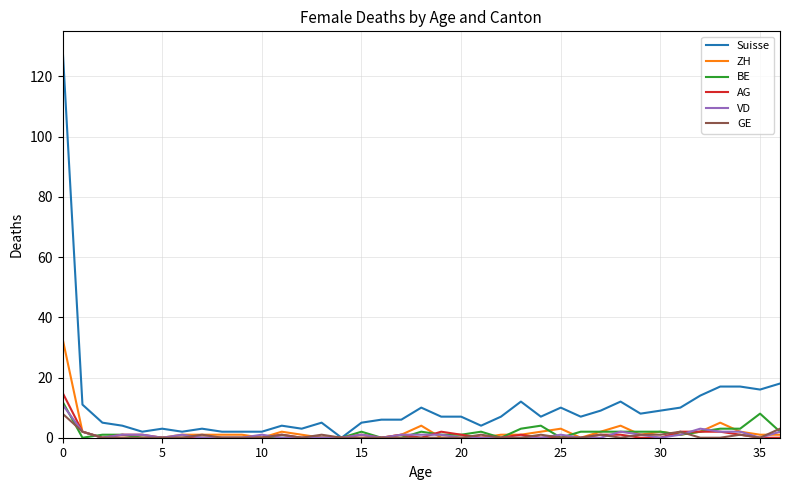

Which series has the largest range (max minus min)?

Suisse